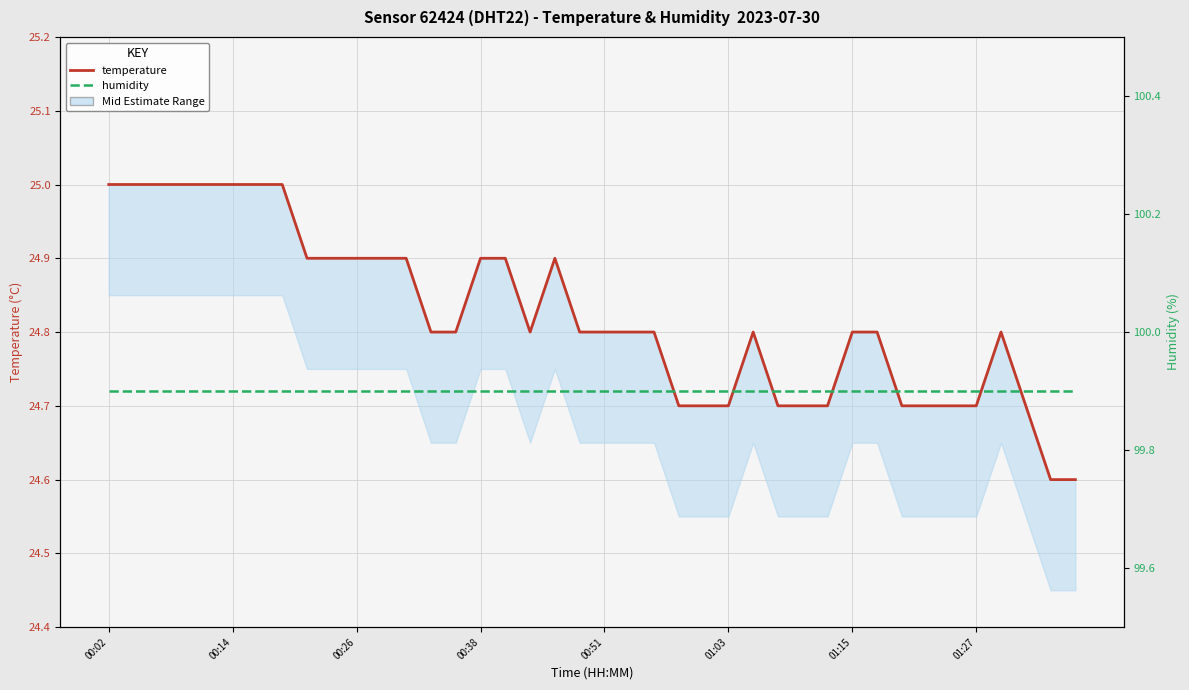

What is the sum of all humidity values?

3996.0